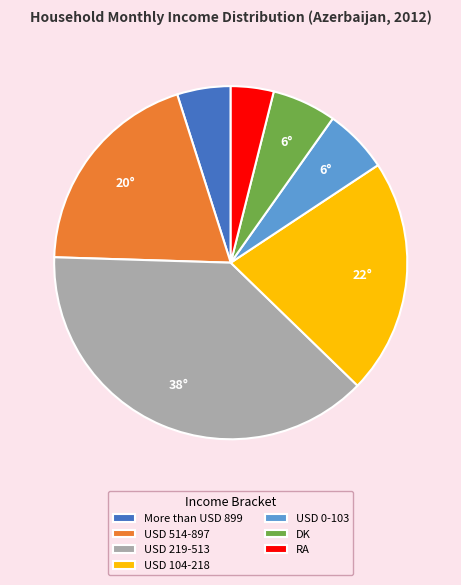

What is the ratio of the value at DK to the value at USD 104-218?

0.3